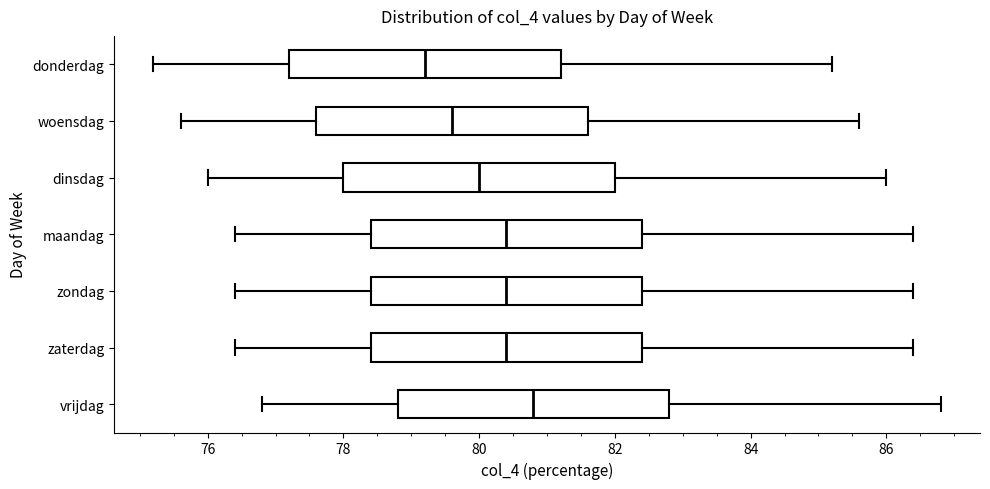

Which box has the furthest to the right median line?

vrijdag